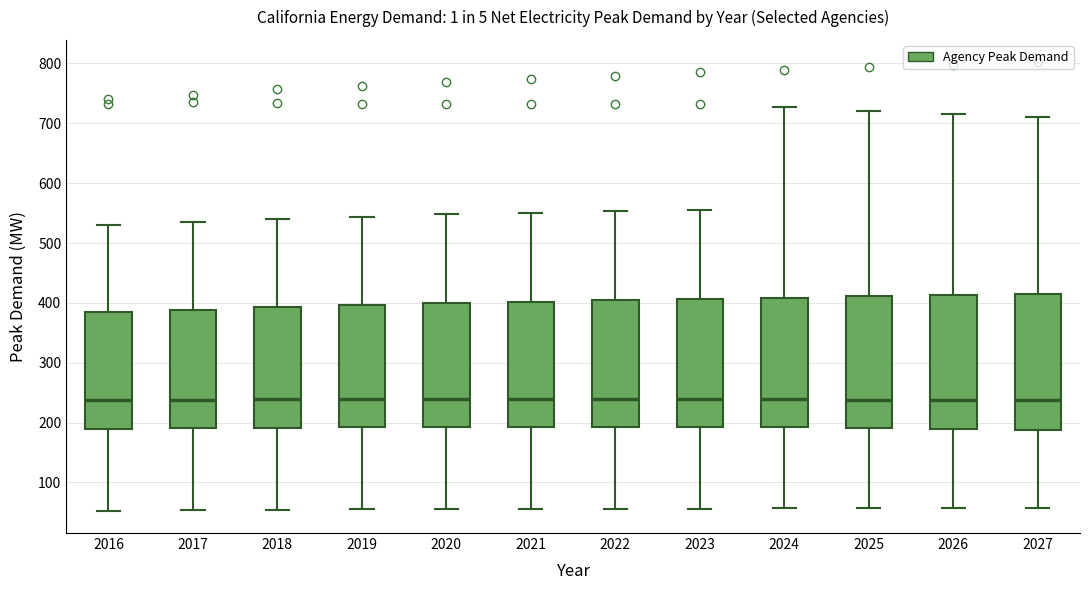

Reading left to right, read every box against the y-axis: the position of its median line, the range the box covers, and the ends of its whiskers. The values are not printed on the chart, so give them approximately, as read against the axis.

2016: median 240, box 190 to 390, whiskers 50 to 530
2017: median 240, box 190 to 390, whiskers 50 to 540
2018: median 240, box 190 to 390, whiskers 50 to 540
2019: median 240, box 190 to 400, whiskers 60 to 540
2020: median 240, box 190 to 400, whiskers 60 to 550
2021: median 240, box 190 to 400, whiskers 60 to 550
2022: median 240, box 190 to 400, whiskers 60 to 550
2023: median 240, box 190 to 410, whiskers 60 to 560
2024: median 240, box 190 to 410, whiskers 60 to 730
2025: median 240, box 190 to 410, whiskers 60 to 720
2026: median 240, box 190 to 410, whiskers 60 to 720
2027: median 240, box 190 to 410, whiskers 60 to 710